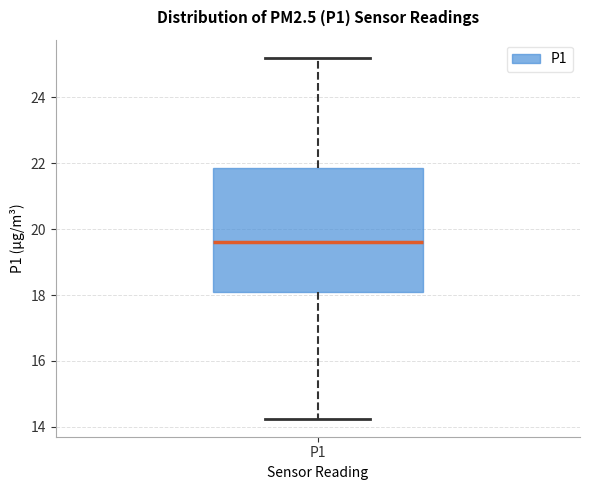

Transcribe this box plot: give where the median line is, the range the box spans, and where the two whiskers end, as read against the y-axis. The values are not printed on the chart, so give them approximately, as read against the axis.

median 19.6, box 18.0 to 21.8, whiskers 14.2 to 25.2